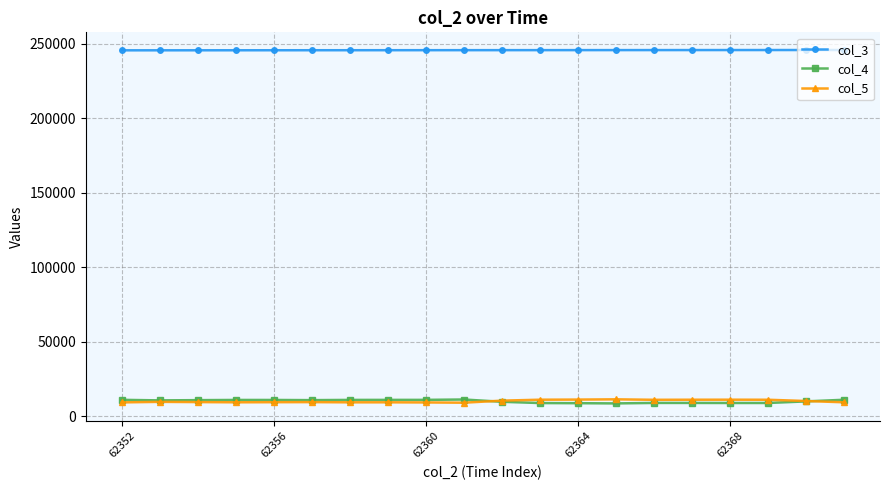

True or false: col_5 and col_3 cross at least once.

False